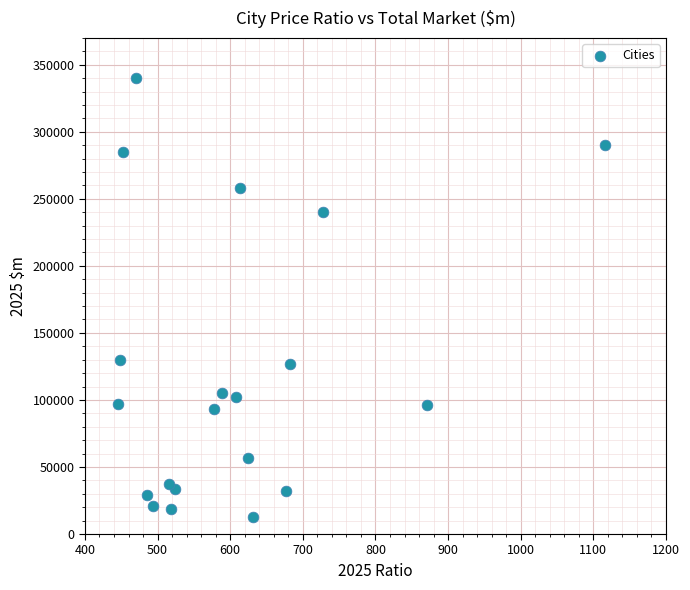

What is the range of Y values (max minus min)?

327400